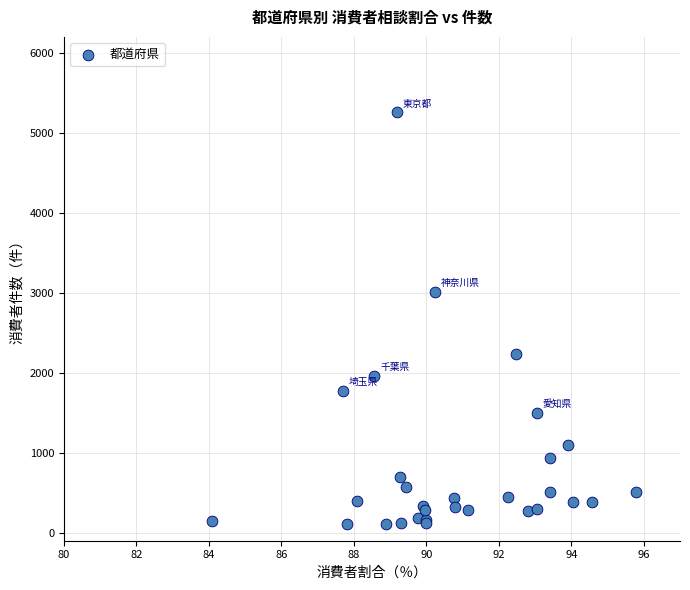

What Y value in the scatter plot is closest to 2682?

3016